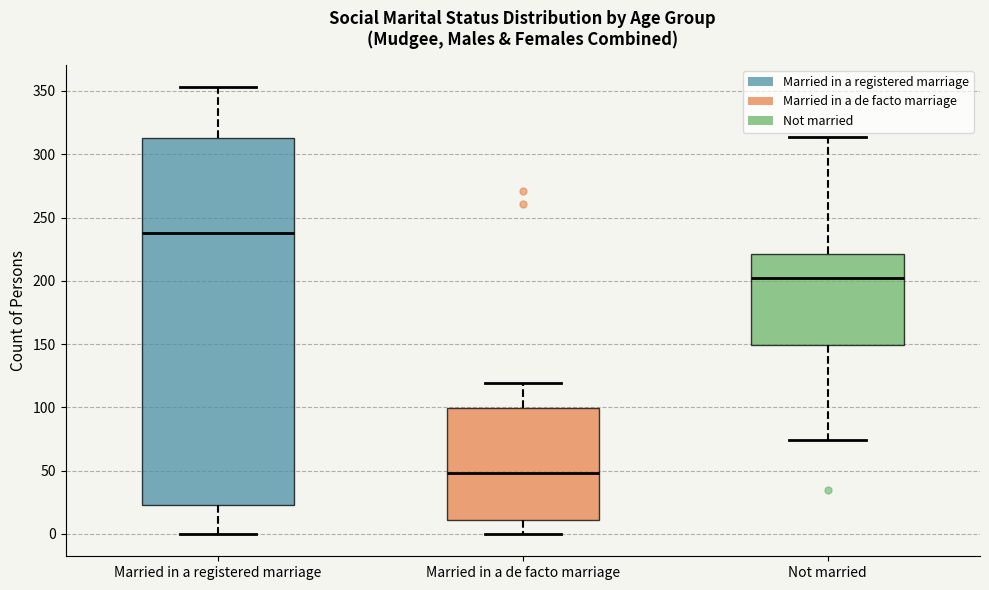

Reading left to right, transcribe this box plot: for each box, give where its median line is, the range the box spans, and where its two whiskers end, as read against the y-axis. The values are not printed on the chart, so give them approximately, as read against the axis.

Married in a registered marriage: median 240, box 25 to 315, whiskers 0 to 355
Married in a de facto marriage: median 50, box 10 to 100, whiskers 0 to 120
Not married: median 200, box 150 to 220, whiskers 75 to 315